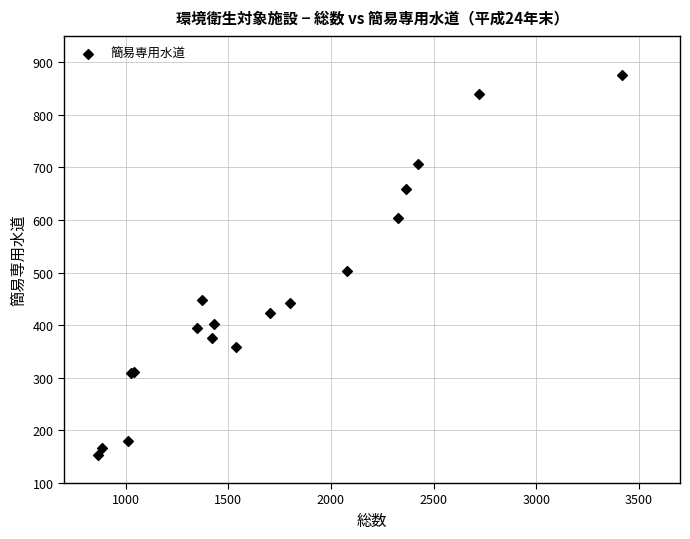

What Y value in the scatter plot is closest to 514?

503